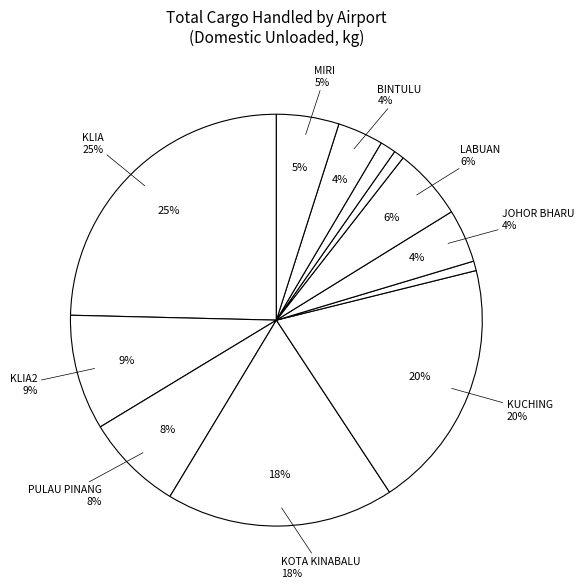

Is LANGKAWI the majority of the pie?

No